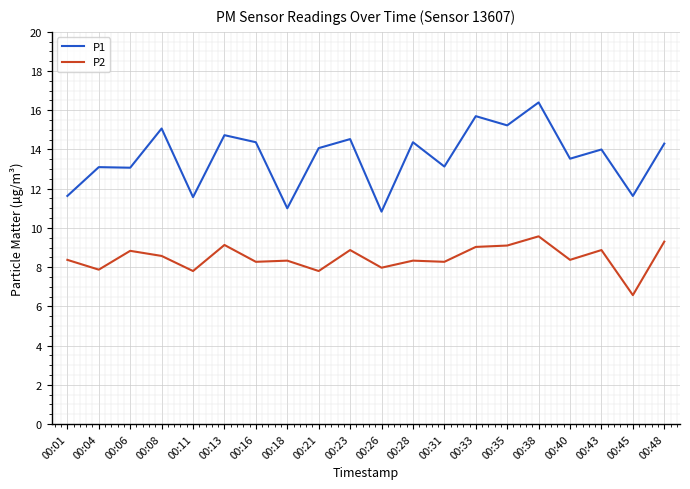

Is the value of P1 at 00:01 greater than the value of P2 at 00:38?

Yes